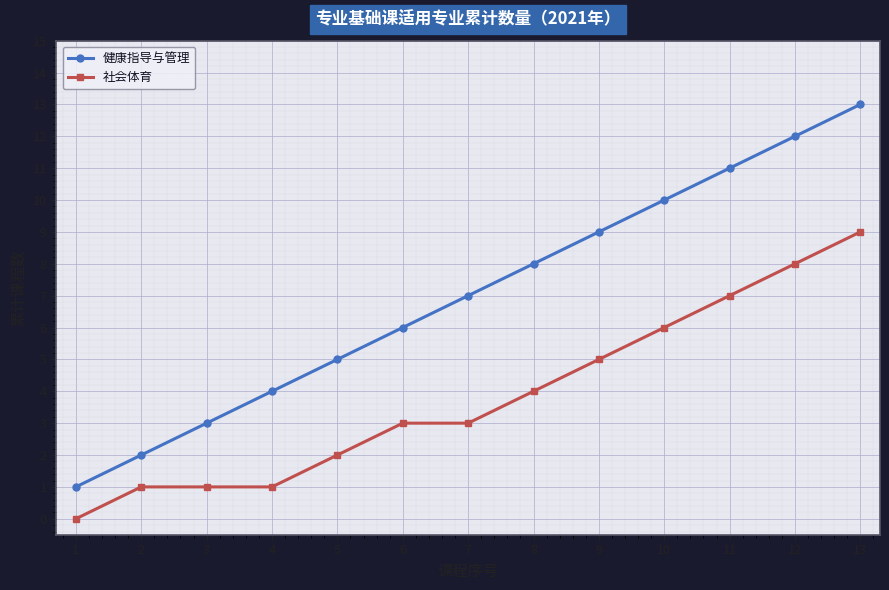

What are all the series names shown in the legend?

健康指导与管理, 社会体育